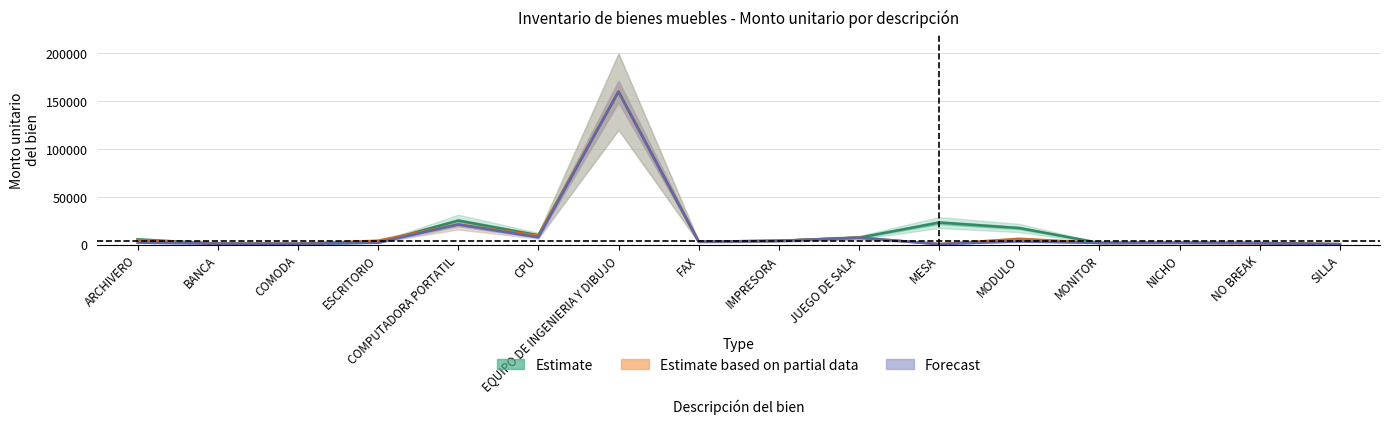

What are all the series names shown in the legend?

Estimate, Estimate based on partial data, Forecast